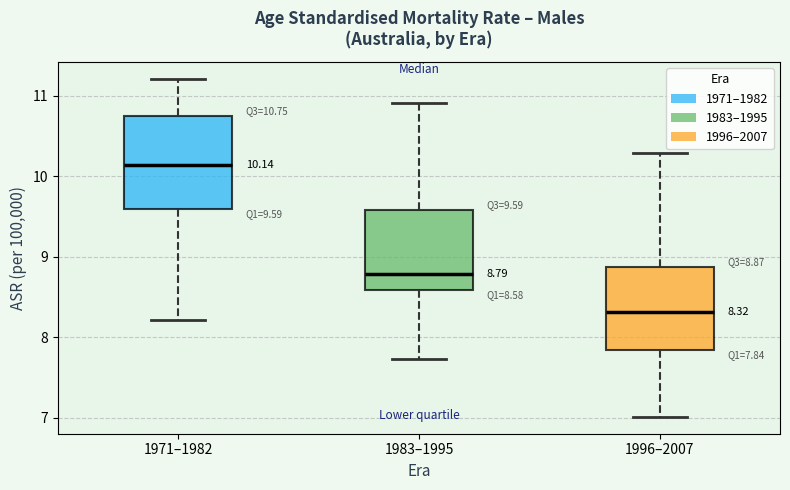

Which box's median line is the highest?

1971–1982